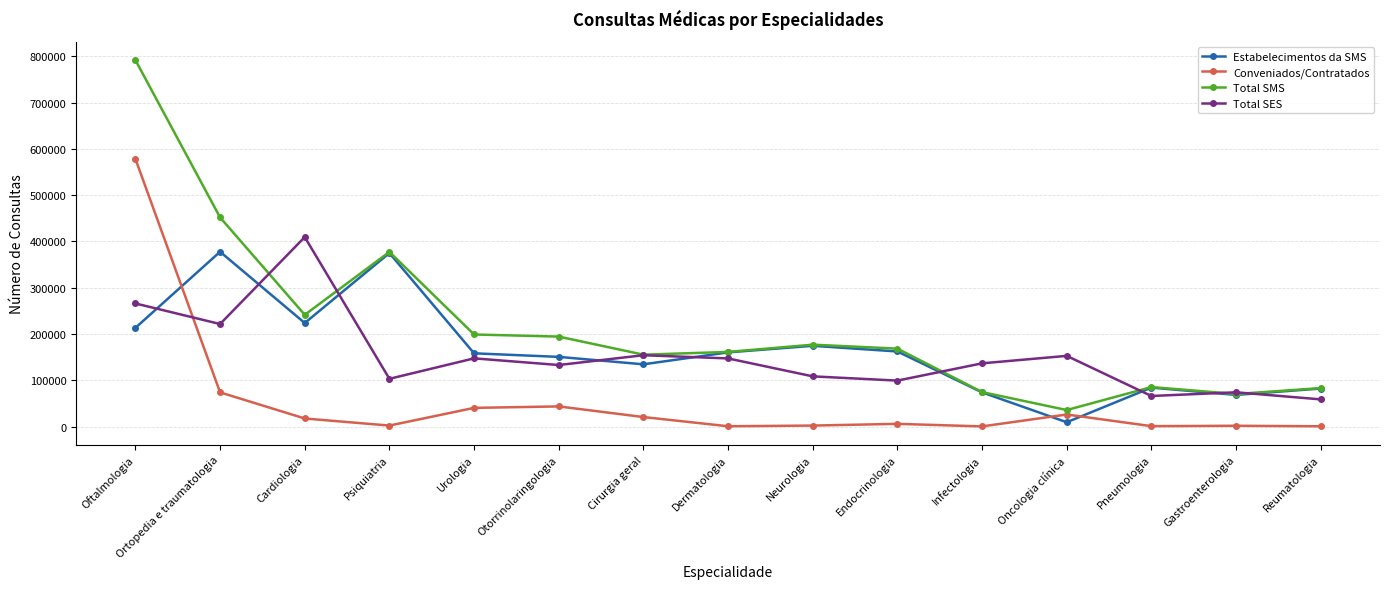

What is the difference between the Conveniados/Contratados values at Ortopedia e traumatologia and Oftalmologia?

504212